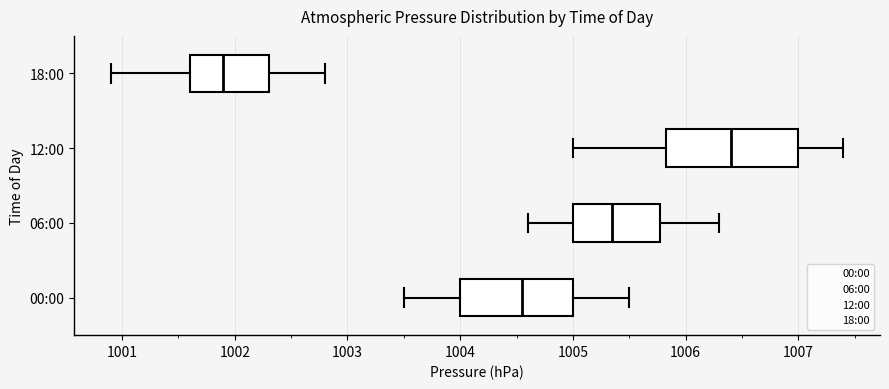

Which box is the widest, from its left edge to its right edge?

12:00